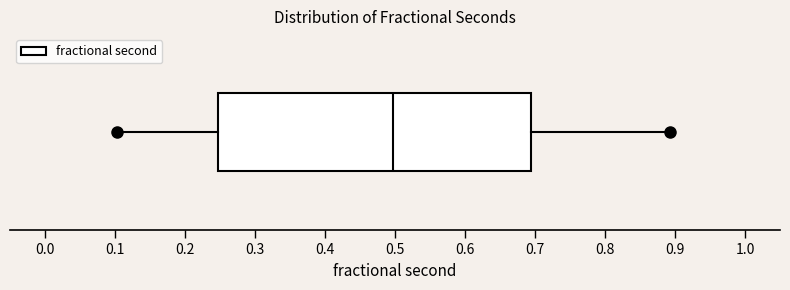

Read this box plot against the x-axis: the position of the median line, the range covered by the box, and the ends of both whiskers. The values are not printed on the chart, so give them approximately, as read against the axis.

median 0.50, box 0.25 to 0.69, whiskers 0.10 to 0.89